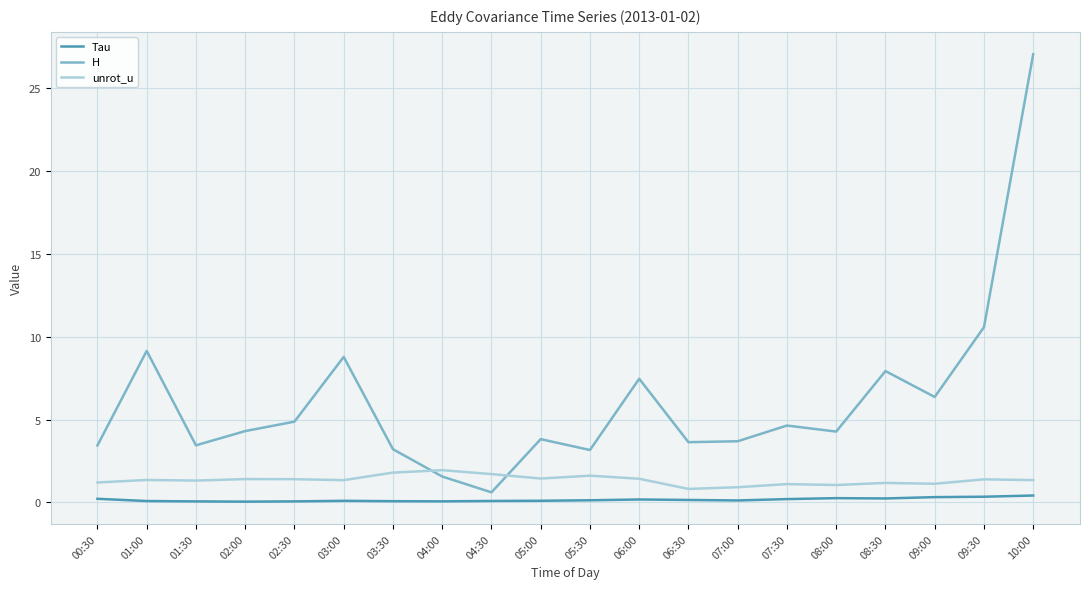

Which category has the highest value across all series?

10:00